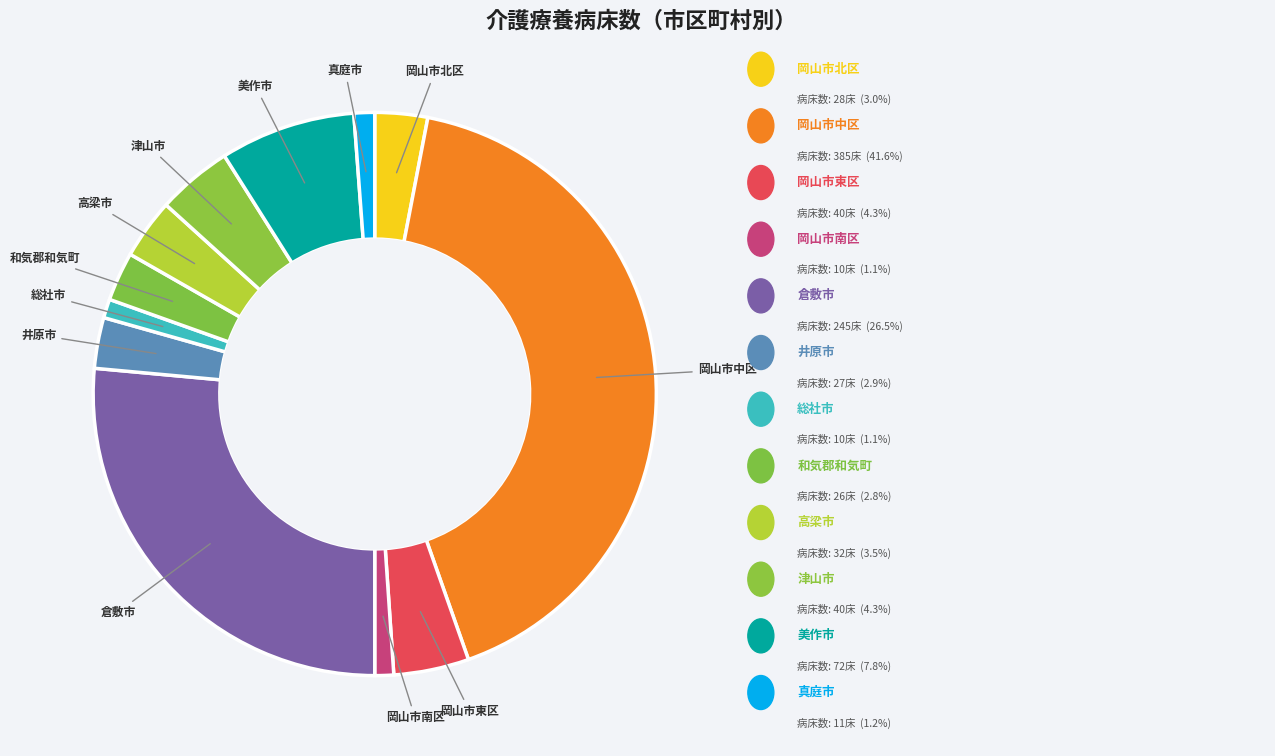

What is the largest slice in the pie chart?

岡山市中区